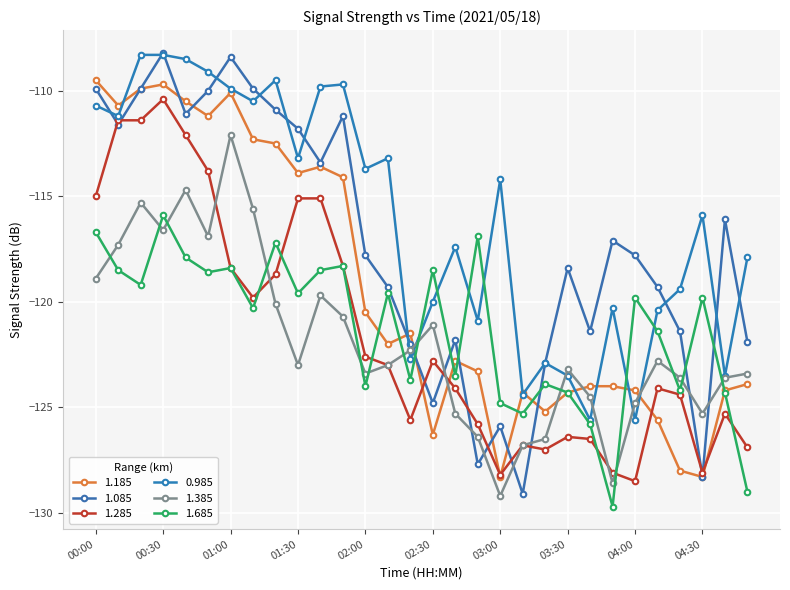

How many values in the 0.985 series exceed -114?

14